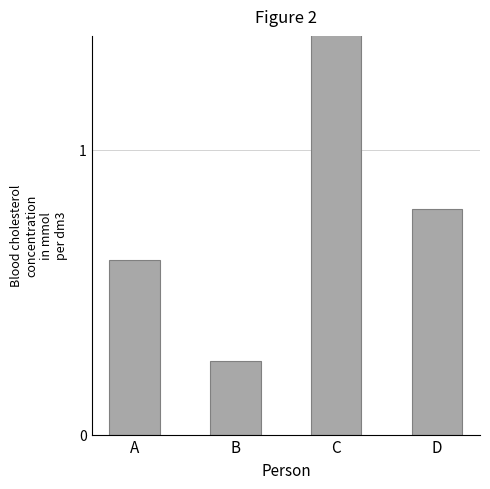

At which label is the value closest to 0?

B